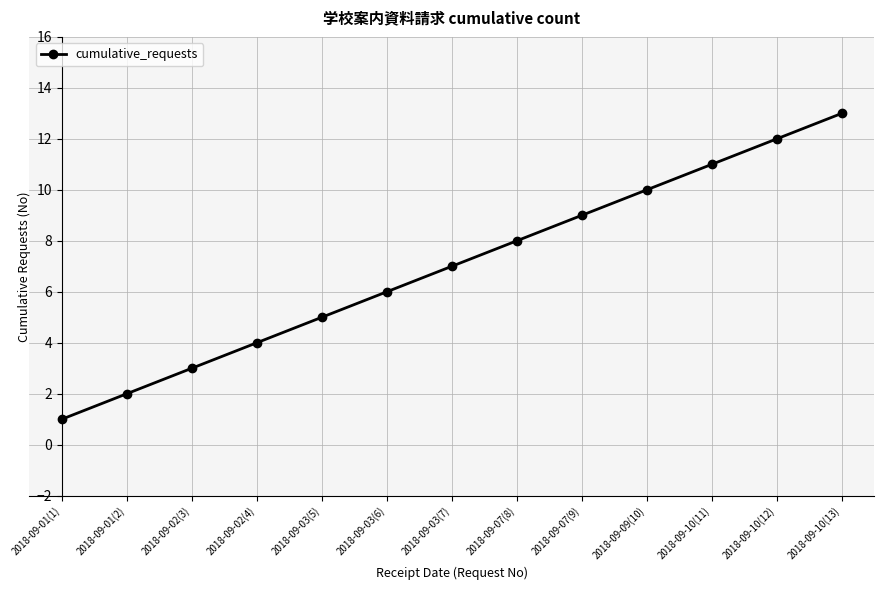

What is the difference between the values at 2018-09-01(2) and 2018-09-01(1)?

1